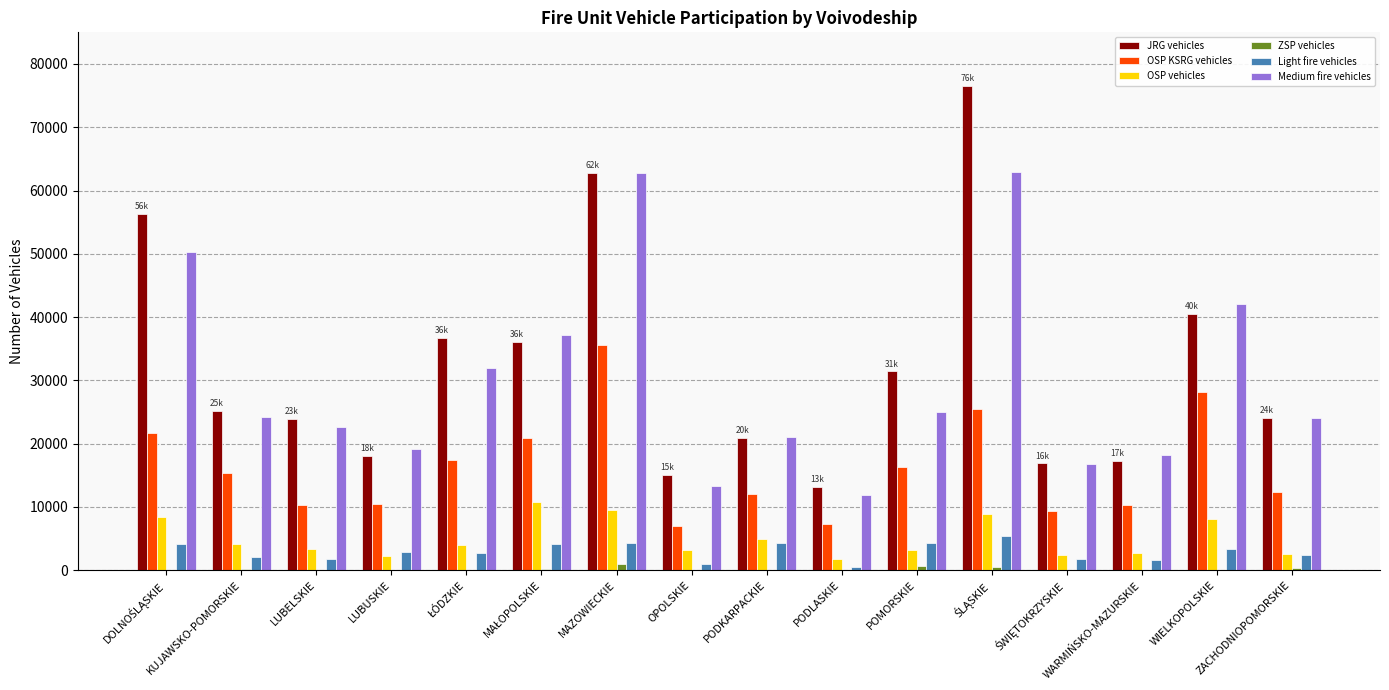

What is the greatest value displayed?

76567